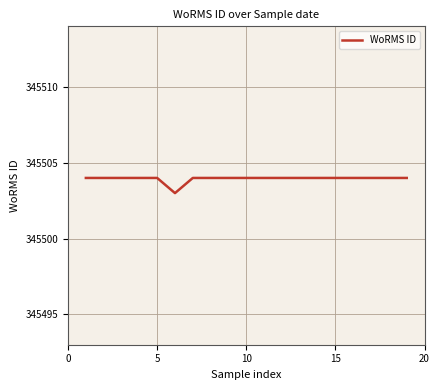

What is the sum of all values?

6564575